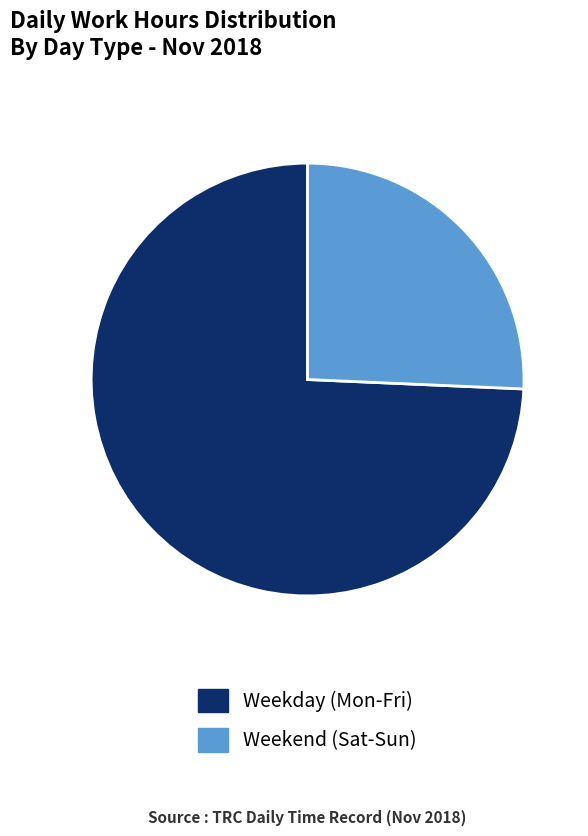

How many segments does this pie chart have?

2